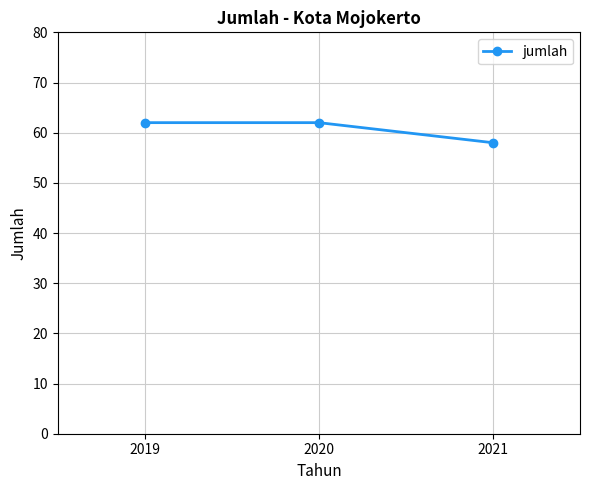

What is the smallest value displayed?

58